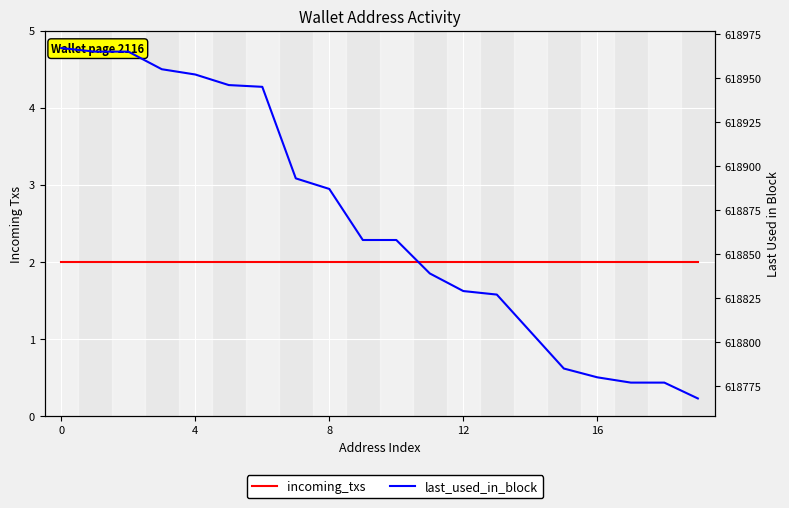

Is it true that last_used_in_block equals 862006 at 16?

False